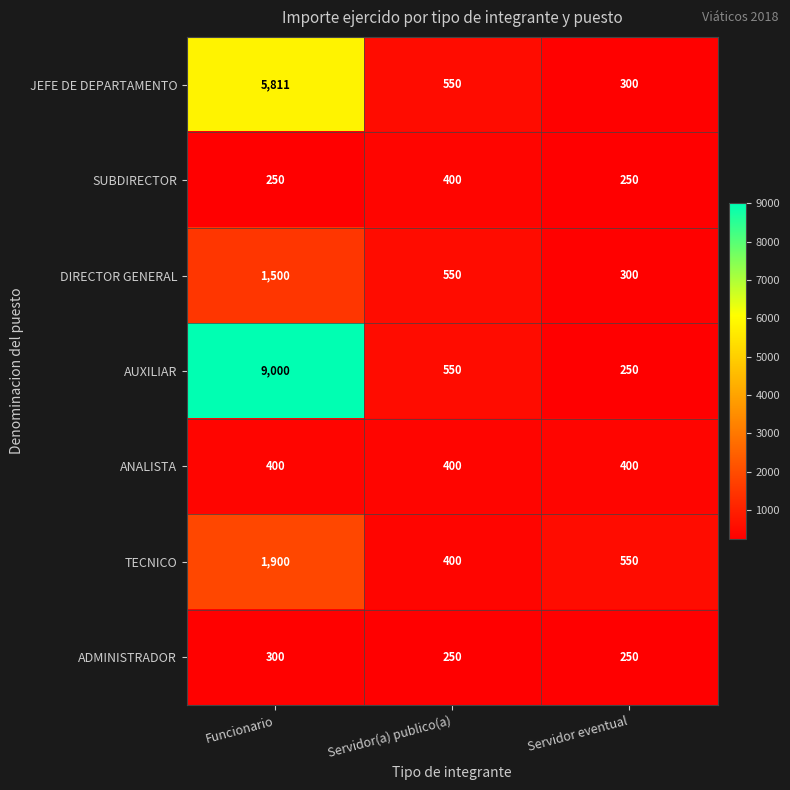

Is the value of ANALISTA at Servidor(a) publico(a) greater than the value of ADMINISTRADOR at Funcionario?

Yes